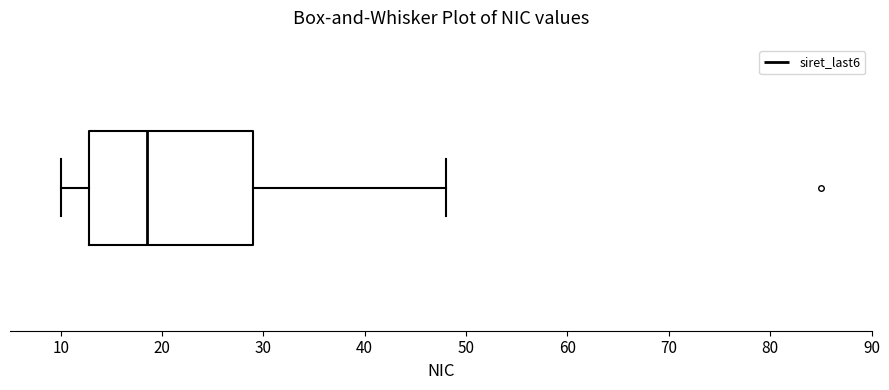

Transcribe this box plot: give where the median line is, the range the box spans, and where the two whiskers end, as read against the x-axis. The values are not printed on the chart, so give them approximately, as read against the axis.

median 19, box 13 to 29, whiskers 10 to 48